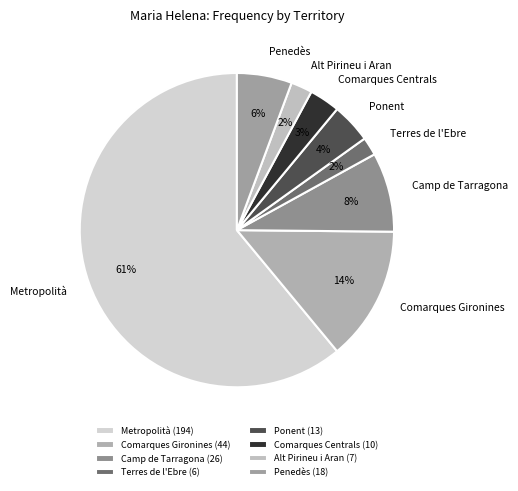

To the nearest percent, what is the average slice percentage?

12%